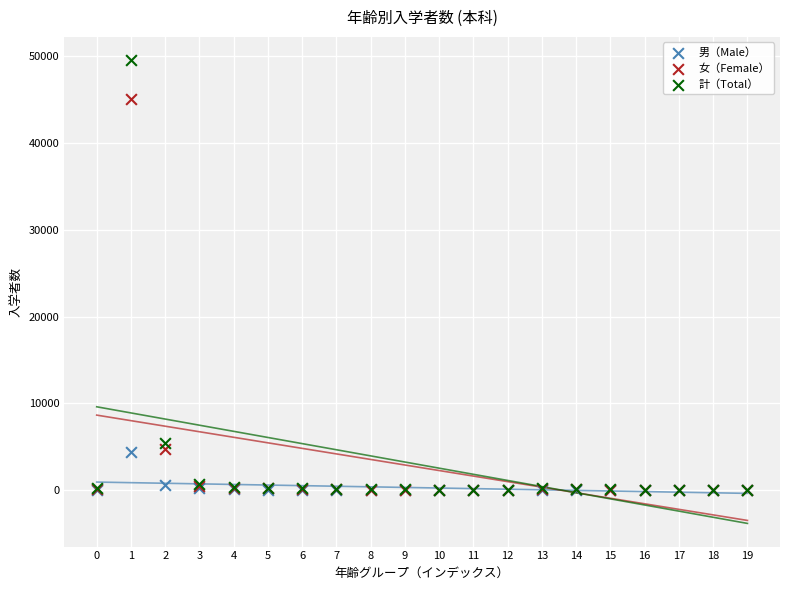

Which series reaches the maximum Y coordinate?

計（Total）